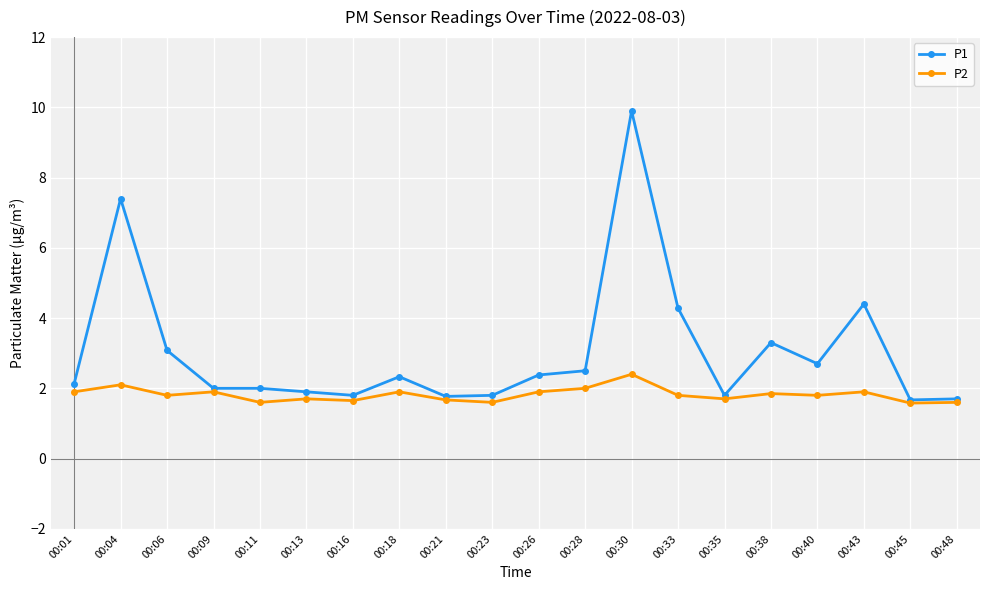

Which category has the highest value across all series?

00:30